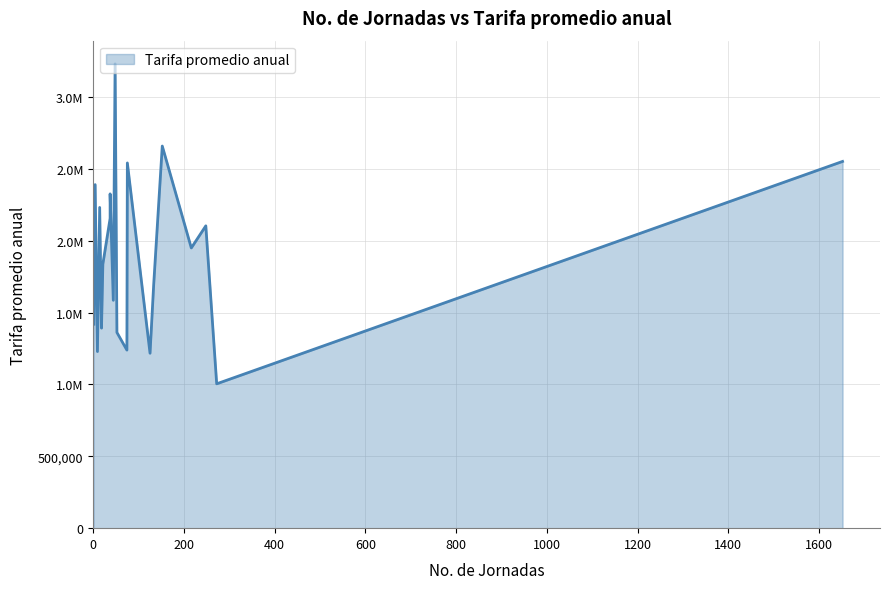

Count the number of data series in this chart.

1